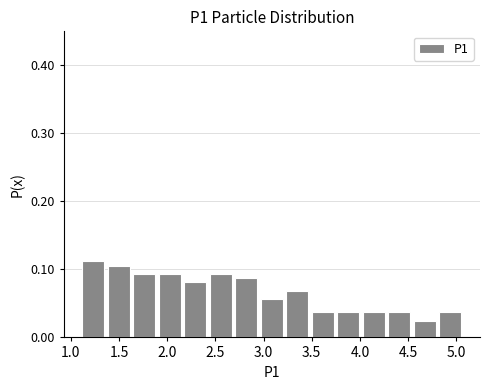

Reading left to right, list every bar in this chart as the range it spans on the x-axis followed by its height. Neither the bar edges nor the heights are printed on the chart, so give them approximately, as read against the axes.

1.10 to 1.35: 0.11
1.35 to 1.65: 0.11
1.65 to 1.90: 0.09
1.90 to 2.15: 0.09
2.15 to 2.40: 0.08
2.40 to 2.70: 0.09
2.70 to 2.95: 0.09
2.95 to 3.20: 0.06
3.20 to 3.50: 0.07
3.50 to 3.75: 0.04
3.75 to 4.00: 0.04
4.00 to 4.30: 0.04
4.30 to 4.55: 0.04
4.55 to 4.80: 0.02
4.80 to 5.05: 0.04